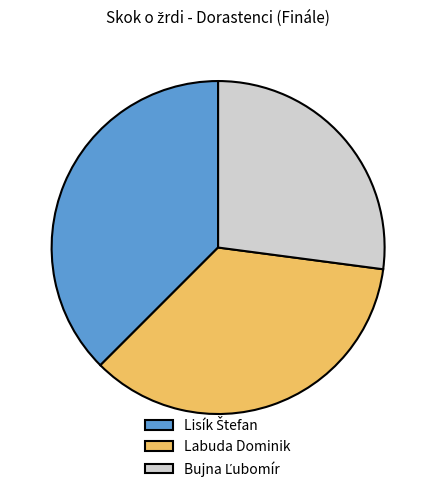

Does any single category account for the majority?

No